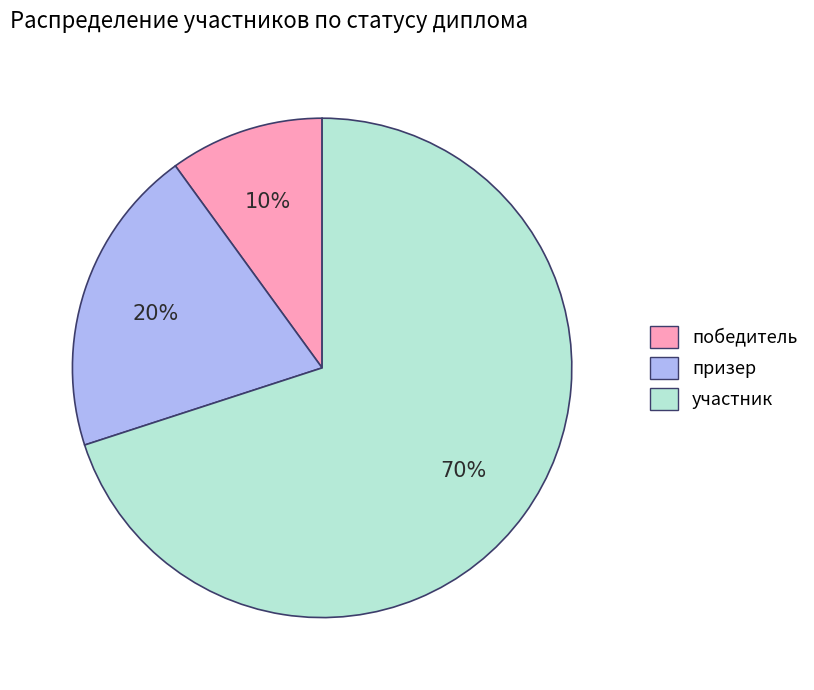

To the nearest percent, what percentage of the pie is победитель?

10%